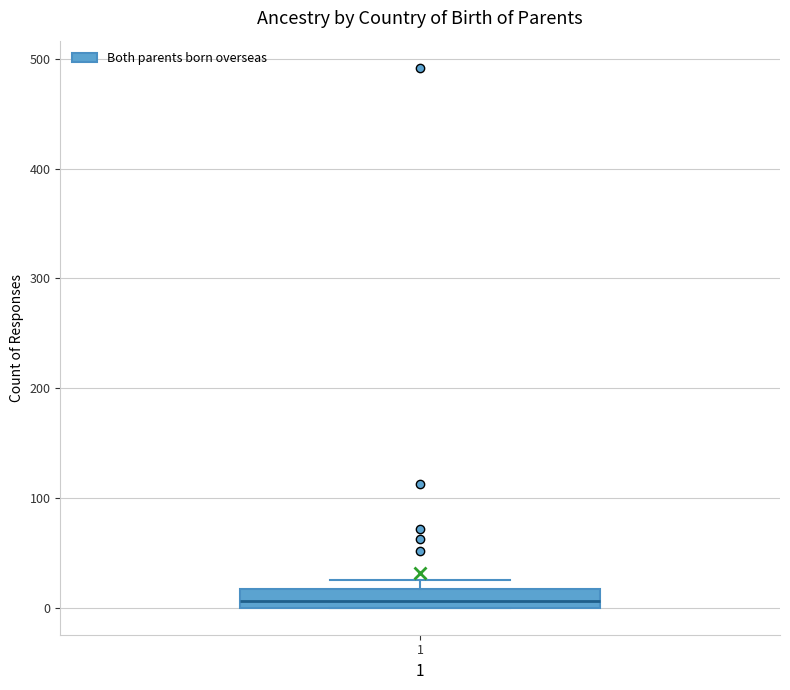

Where does the median line of the box at x = 1 sit on the y-axis? The values are not printed on the chart, so give them approximately, as read against the axis.

10